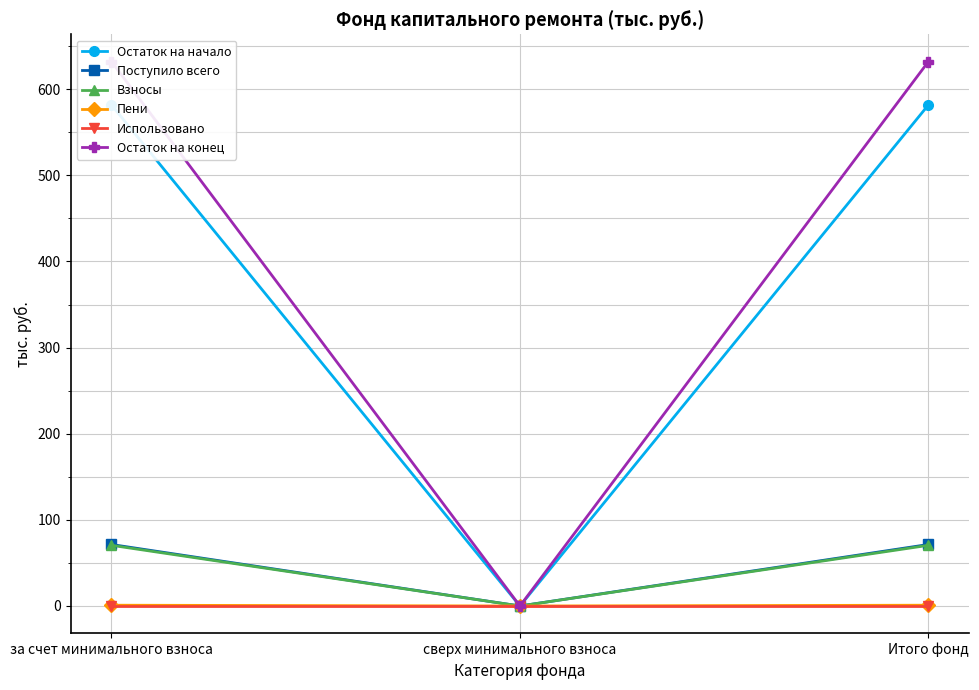

At за счет минимального взноса, list the series in order from largest to smallest.

Остаток на конец, Остаток на начало, Поступило всего, Взносы, Пени, Использовано